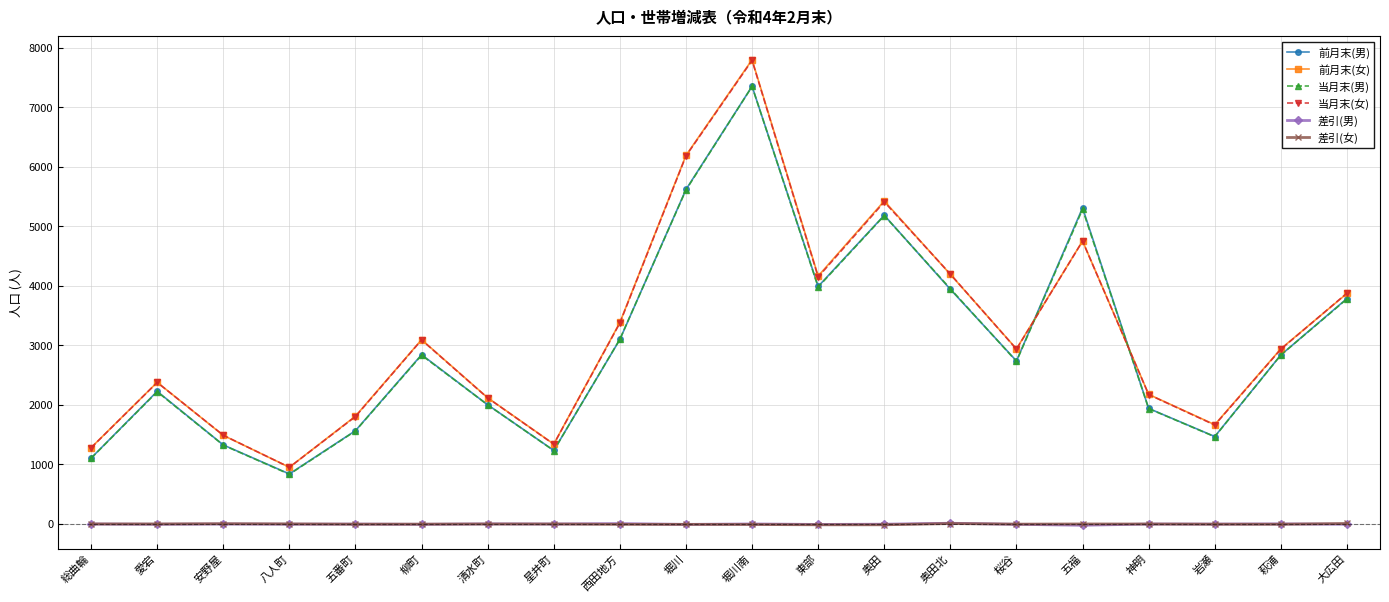

What value does the 前月末(女) series have at 総曲輪, to the nearest 50?

1300